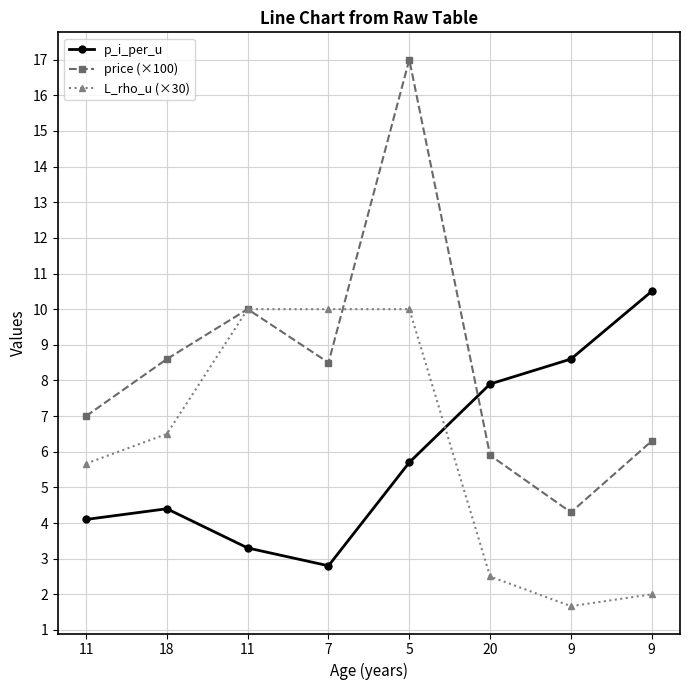

What is the total value across all series at 9?

14.6